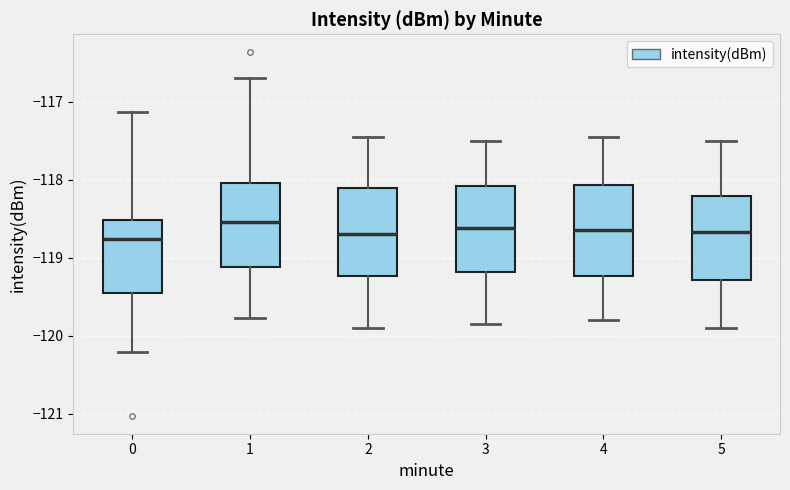

Where does the upper whisker of the box at x = 5 end on the y-axis? The values are not printed on the chart, so give them approximately, as read against the axis.

-117.5